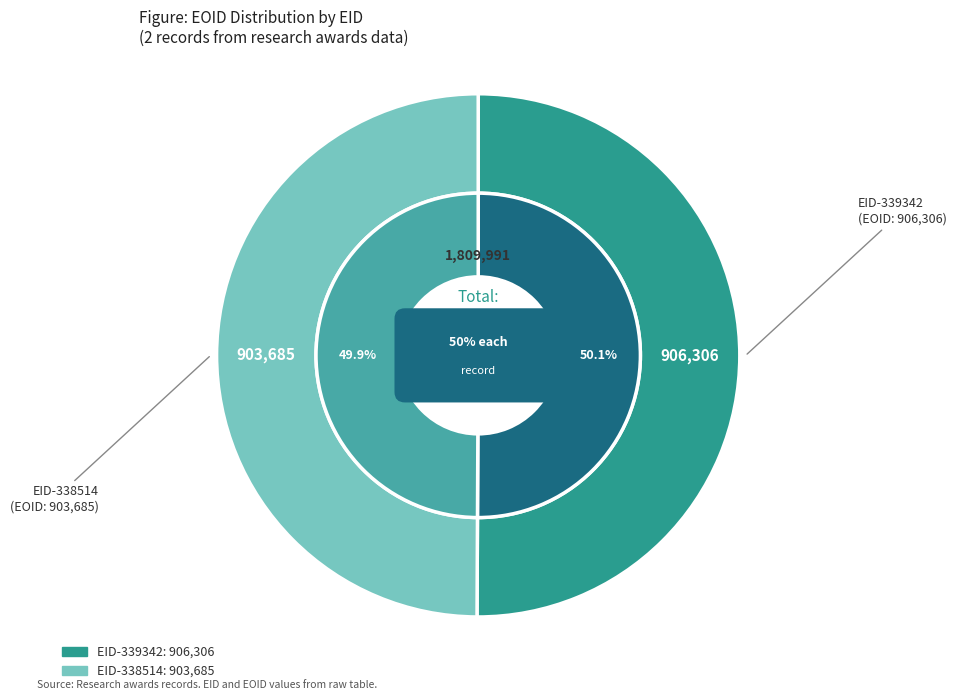

Which has a higher value, EID-339342 or EID-338514?

EID-339342